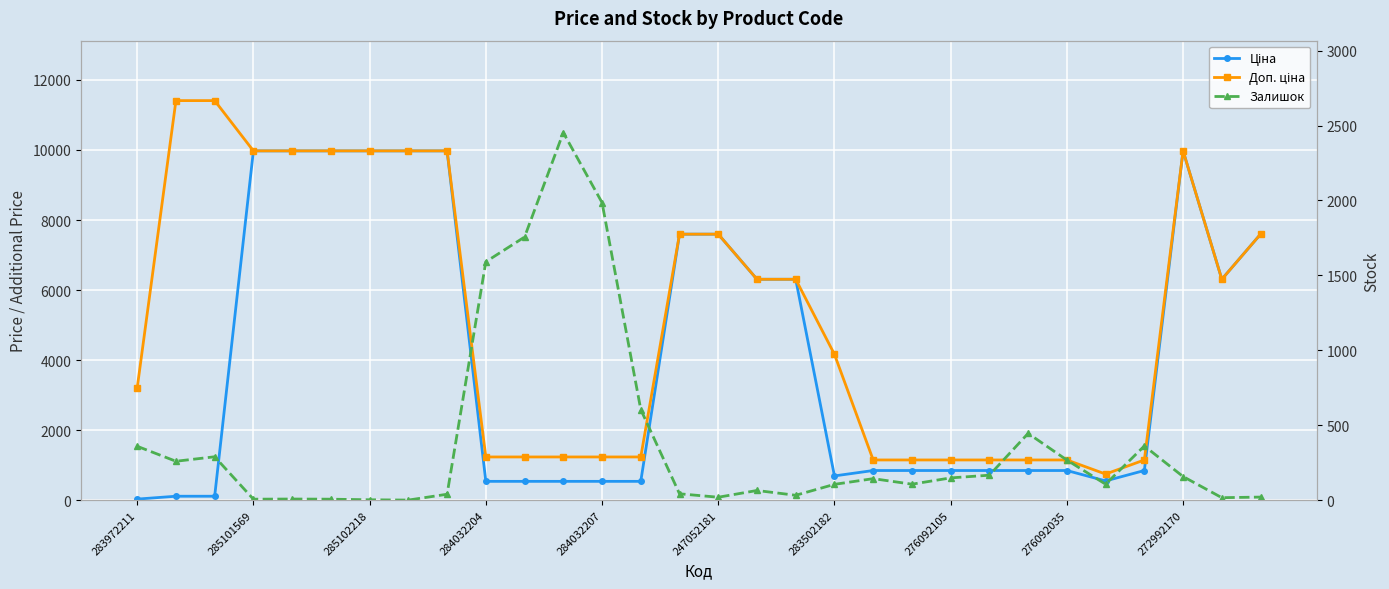

Where does the Залишок series first go above 144?

283972211